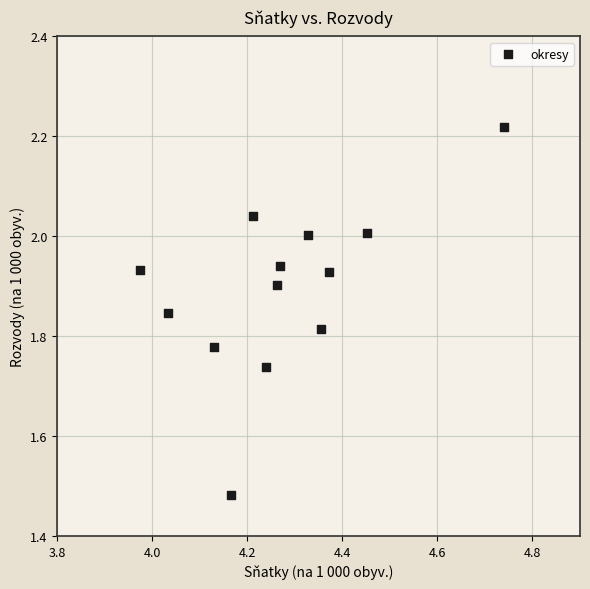

What is the range of X values (max minus min)?

0.8